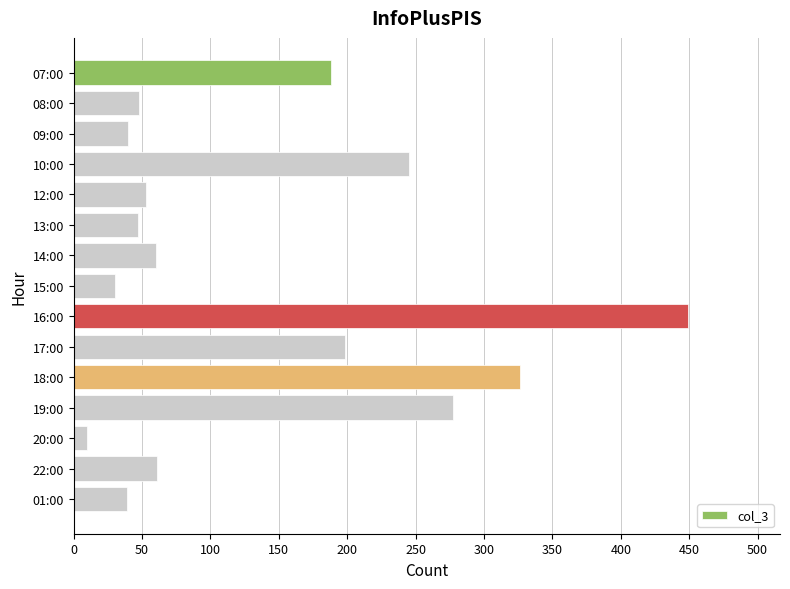

Are the bars grouped side by side (vs. stacked)?

No